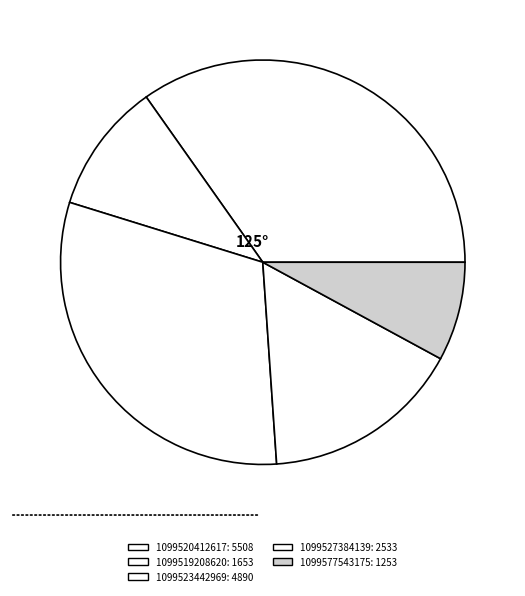

What is the ratio of the value at 1099527384139 to the value at 1099523442969?

0.5